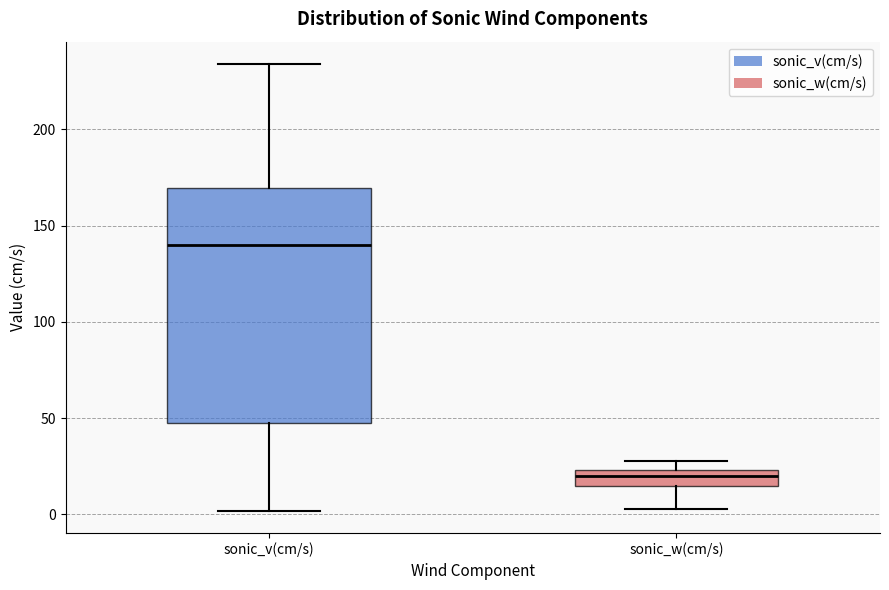

Which box is the tallest, from its lower edge to its upper edge?

sonic_v(cm/s)